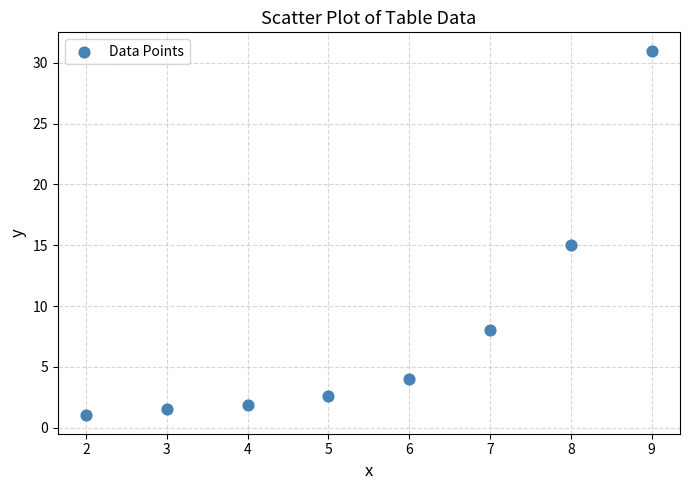

What Y value in the scatter plot is closest to 16?

15.0